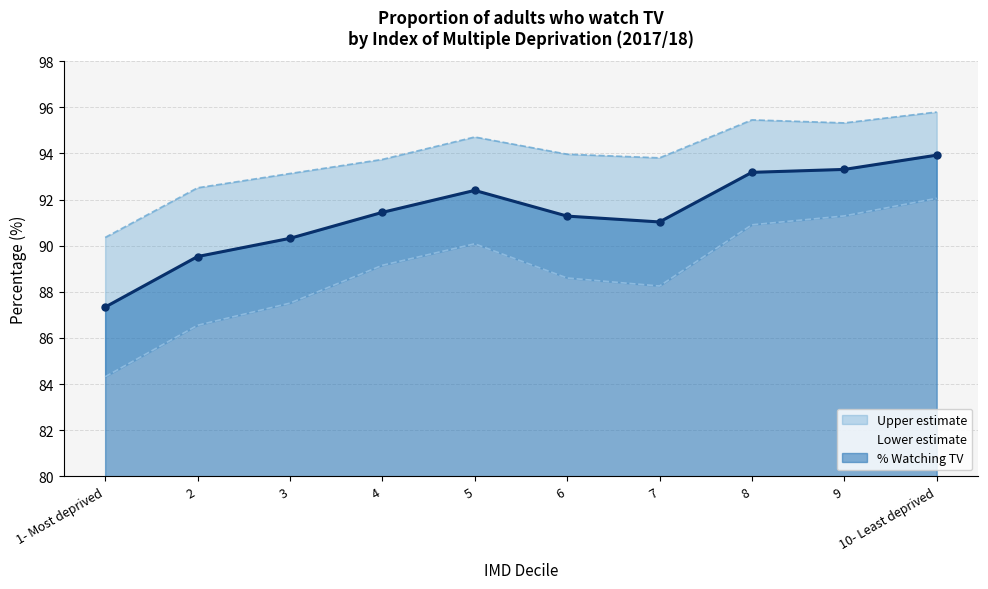

At which category does Lower estimate reach its first local valley?

7